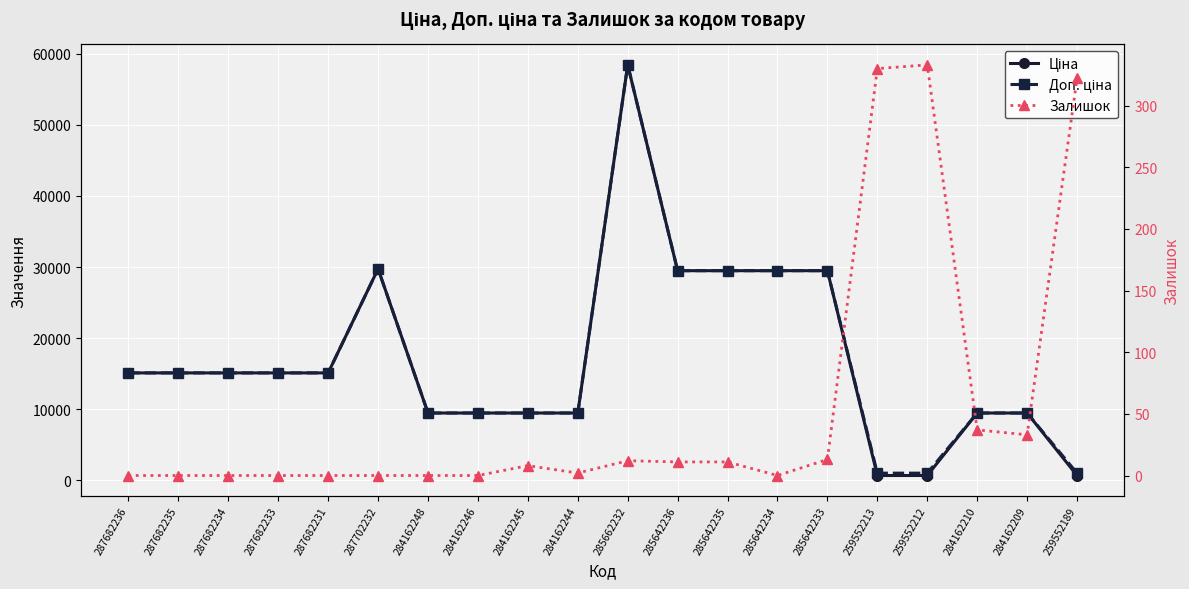

What position from the right is 287682231?

16